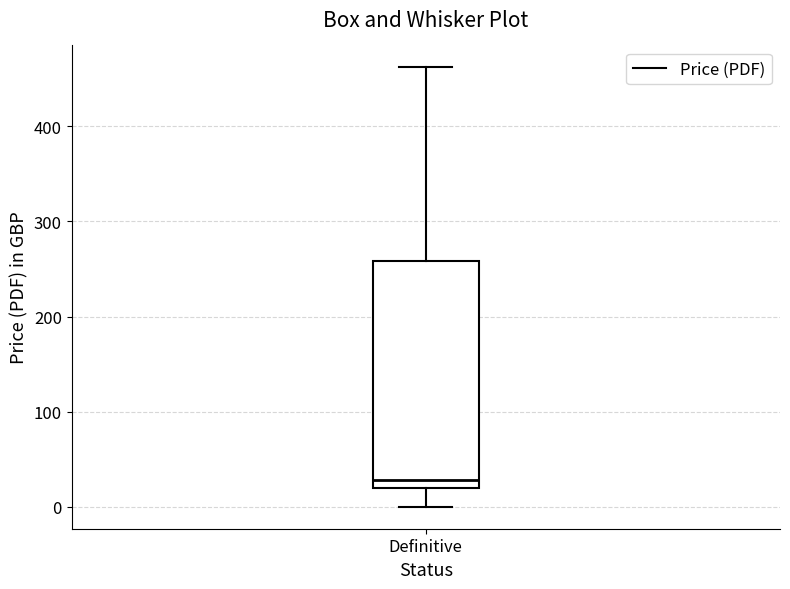

Where does the upper whisker of the box for Definitive end on the y-axis? The values are not printed on the chart, so give them approximately, as read against the axis.

460